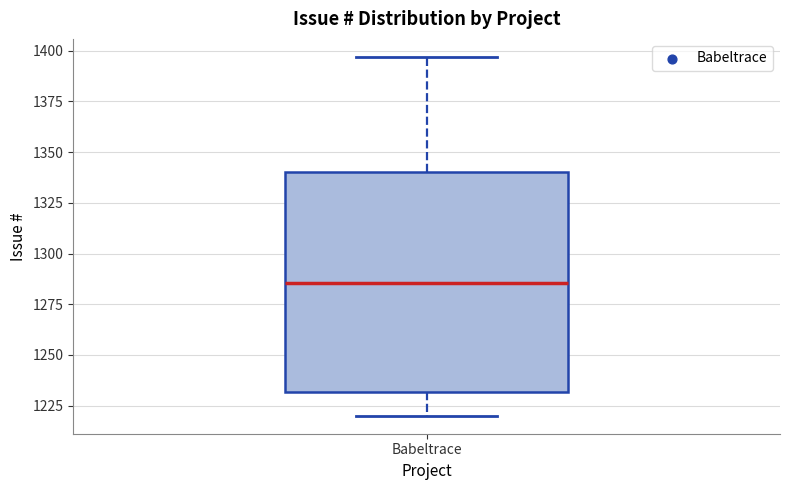

Read this box plot against the y-axis: the position of the median line, the range covered by the box, and the ends of both whiskers. The values are not printed on the chart, so give them approximately, as read against the axis.

median 1285, box 1230 to 1340, whiskers 1220 to 1395